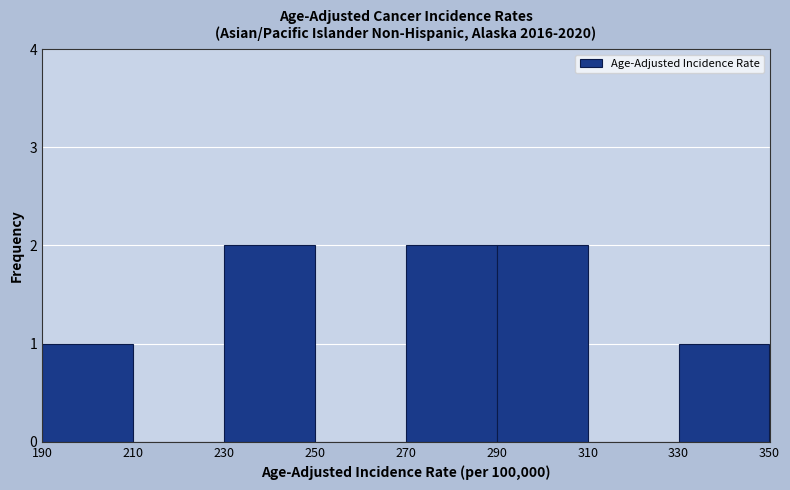

Reading left to right, transcribe this chart: for each bar, give the range it covers on the x-axis and its height. The values are not printed on the chart, so give them approximately, as read against the axis.

190 to 210: 1
210 to 230: 0
230 to 250: 2
250 to 270: 0
270 to 290: 2
290 to 310: 2
310 to 330: 0
330 to 350: 1